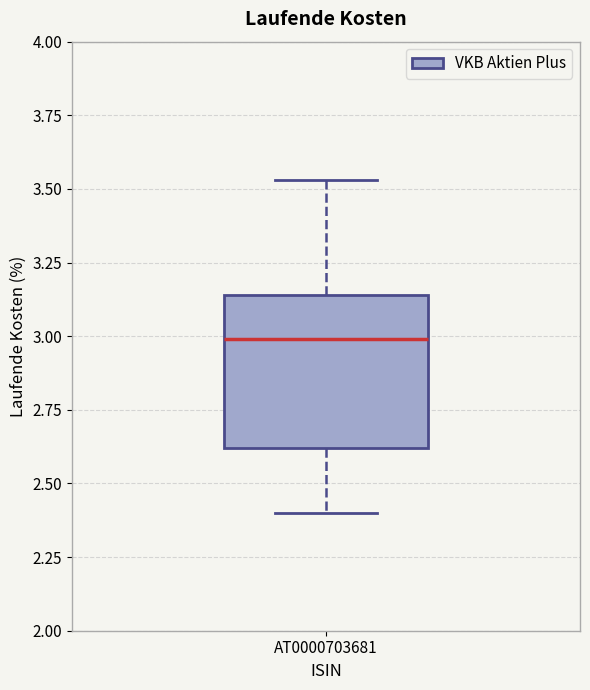

Read this box plot against the y-axis: the position of the median line, the range covered by the box, and the ends of both whiskers. The values are not printed on the chart, so give them approximately, as read against the axis.

median 3.00, box 2.60 to 3.15, whiskers 2.40 to 3.55